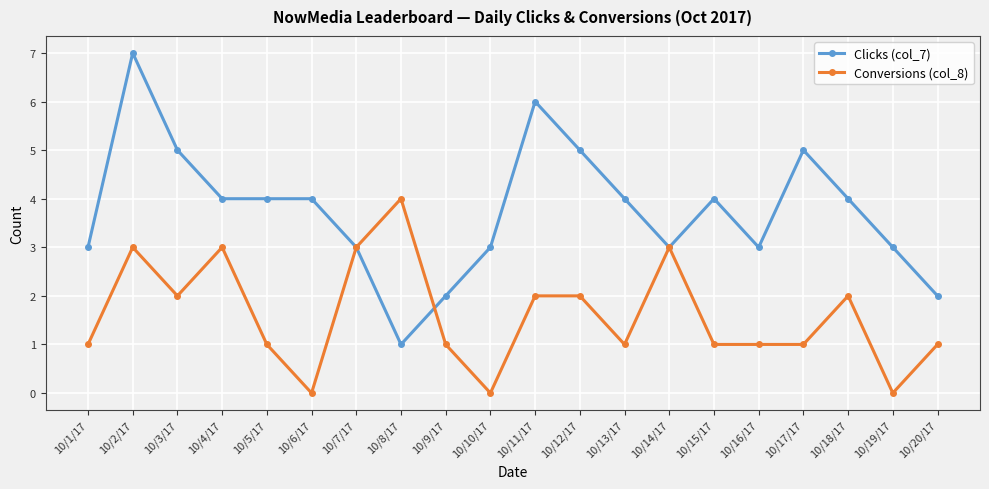

Reading left to right, what are all the values shown in this chart?

Clicks (col_7): 3	7	5	4	4	4	3	1	2	3	6	5	4	3	4	3	5	4	3	2
Conversions (col_8): 1	3	2	3	1	0	3	4	1	0	2	2	1	3	1	1	1	2	0	1